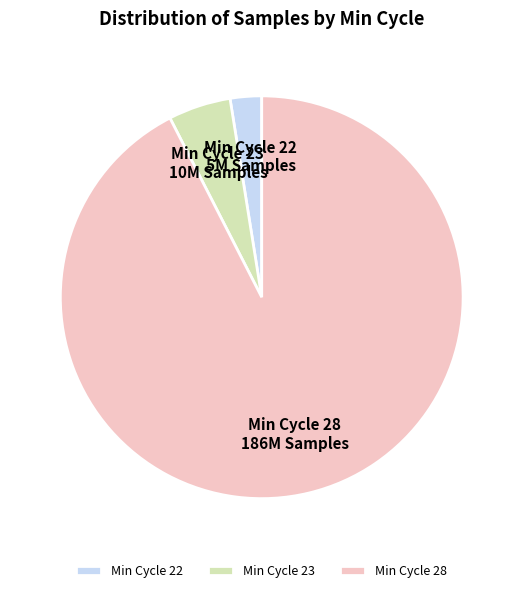

The Min Cycle 23 slice represents 5% of the pie. True or false?

True